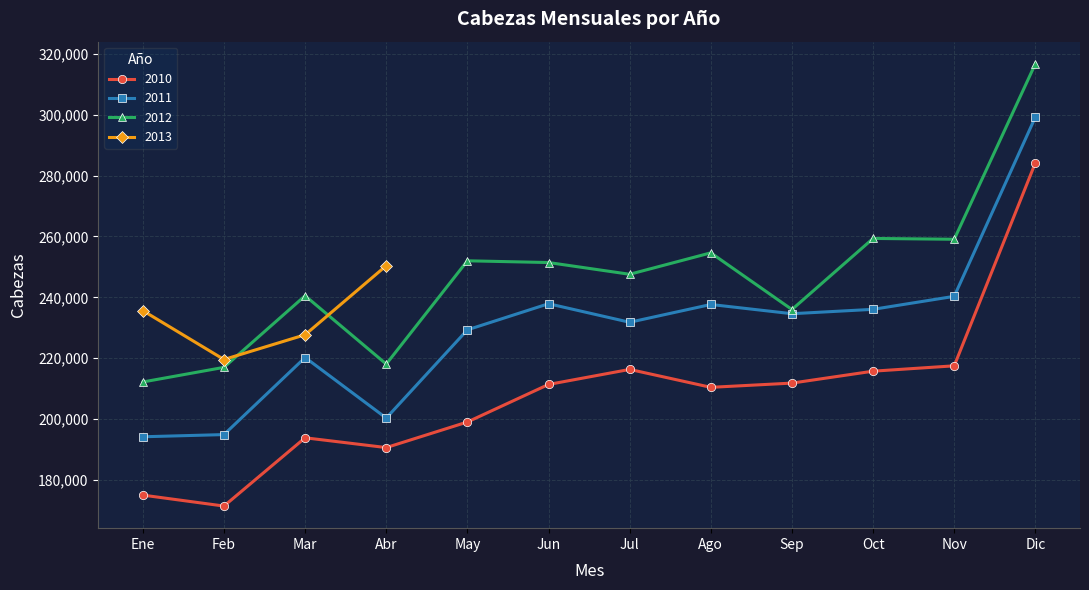

Where does the 2011 series first go above 234635?

Jun